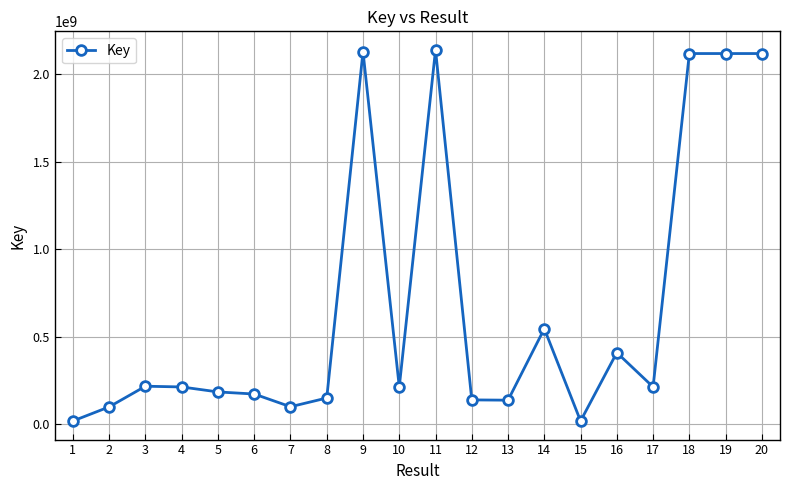

What is the greatest value displayed?

2138750427